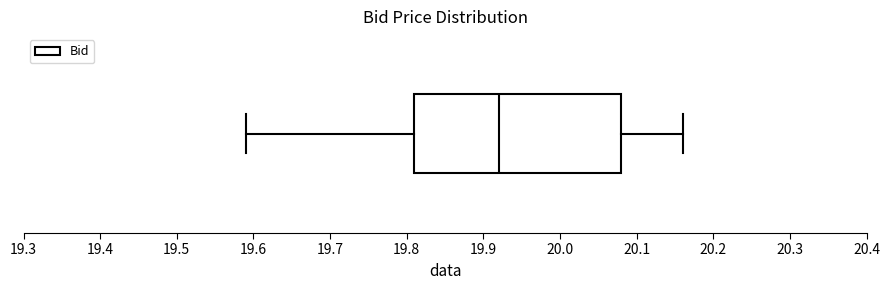

Where is the right edge of the box on the x-axis? The values are not printed on the chart, so give them approximately, as read against the axis.

20.08